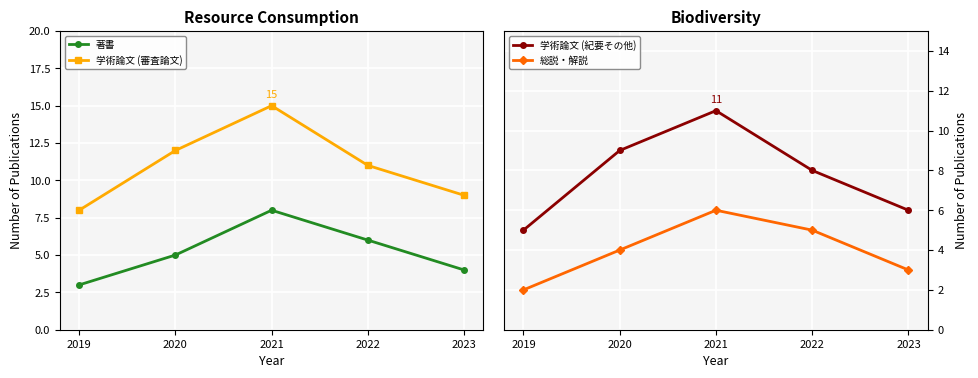

What are all the series names shown in the legend?

著書, 学術論文 (審査論文), 学術論文 (紀要その他), 総説・解説